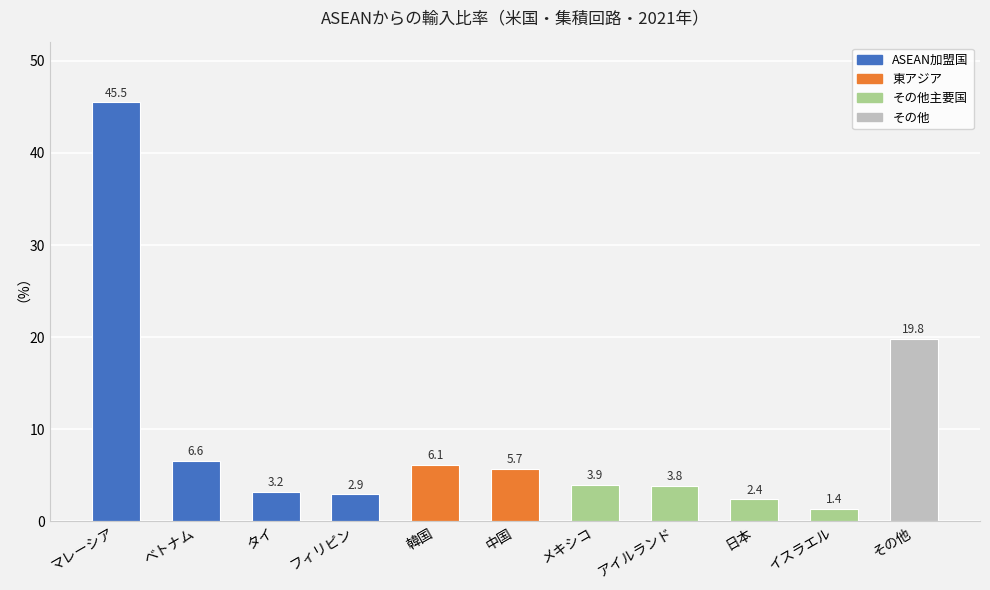

What is the greatest value displayed?

45.5